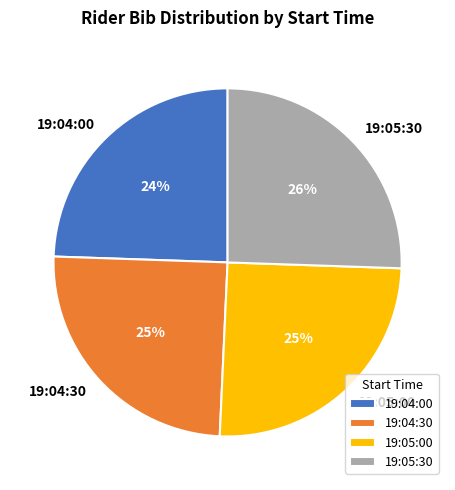

The 19:04:00 slice represents 34% of the pie. True or false?

False